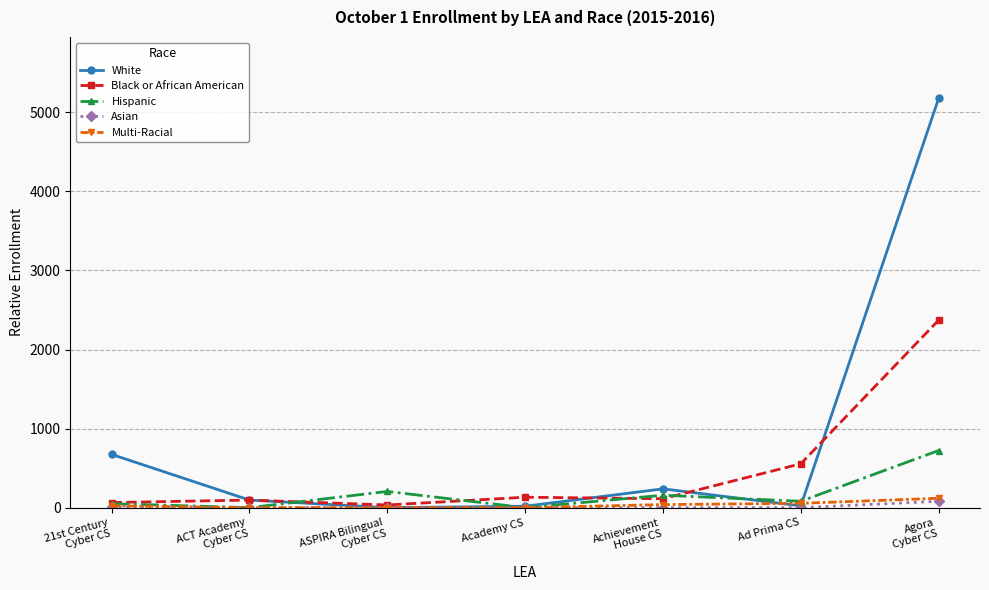

True or false: Multi-Racial has a value of 0 at ASPIRA Bilingual
Cyber CS.

True